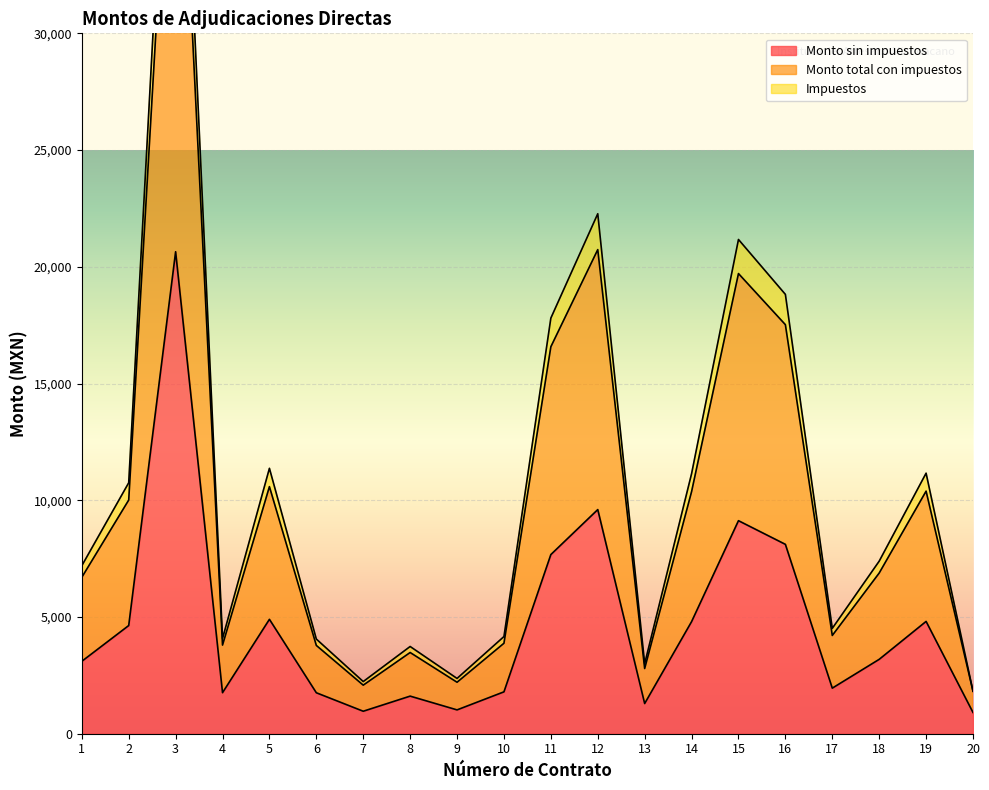

At how many categories does at least one series exceed 21975?

2